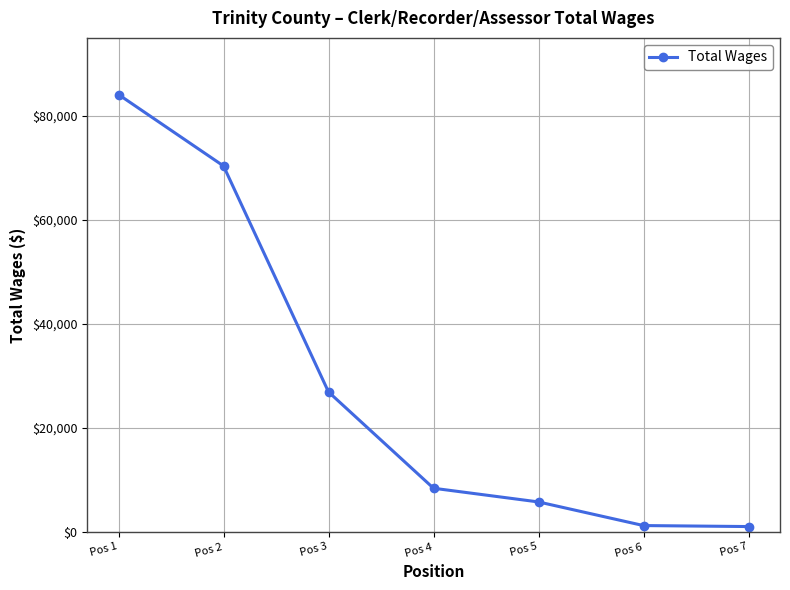

What is the average value?

28254